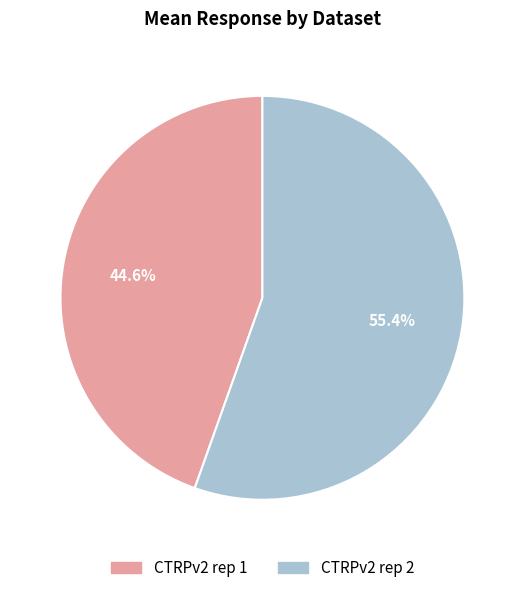

Between CTRPv2 rep 1 and CTRPv2 rep 2, which is larger?

CTRPv2 rep 2